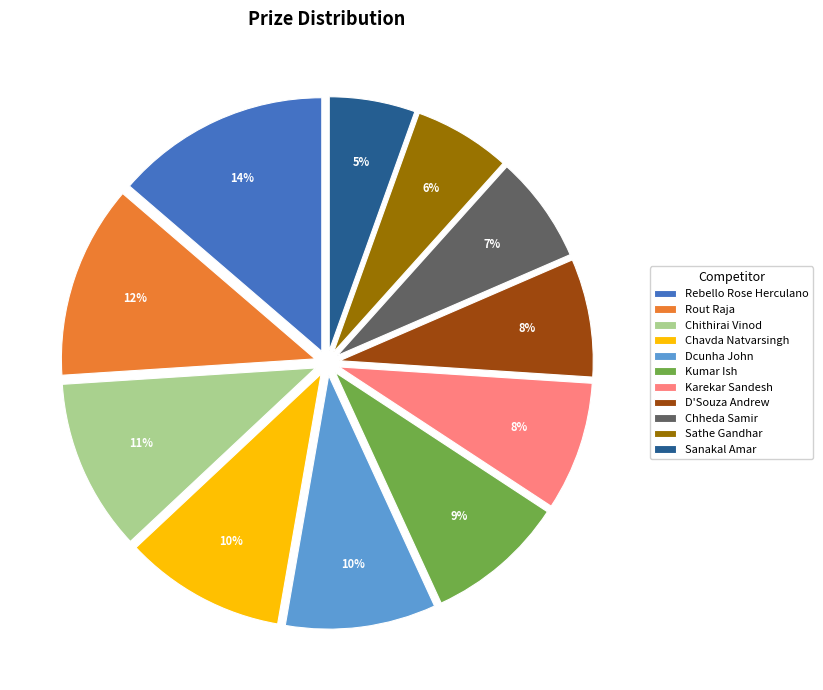

What percentage is the Sathe Gandhar slice, to the nearest percent?

6%